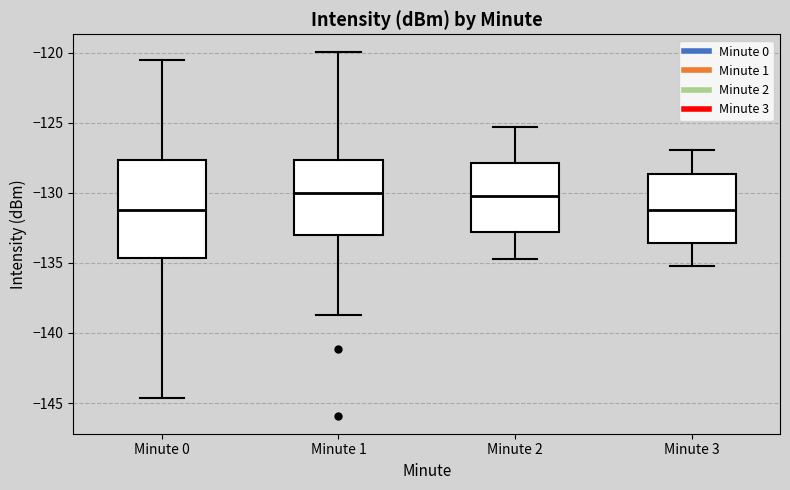

Reading left to right, transcribe this box plot: for each box, give where its median line is, the range the box spans, and where its two whiskers end, as read against the y-axis. The values are not printed on the chart, so give them approximately, as read against the axis.

Minute 0: median -131.5, box -134.5 to -127.5, whiskers -144.5 to -120.5
Minute 1: median -130.0, box -133.0 to -127.5, whiskers -138.5 to -120.0
Minute 2: median -130.0, box -133.0 to -128.0, whiskers -134.5 to -125.5
Minute 3: median -131.0, box -133.5 to -128.5, whiskers -135.0 to -127.0